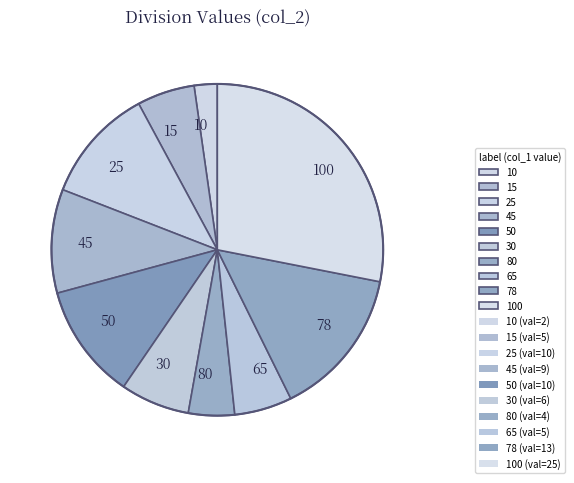

Combined, do 80 and 15 account for over 50%?

No